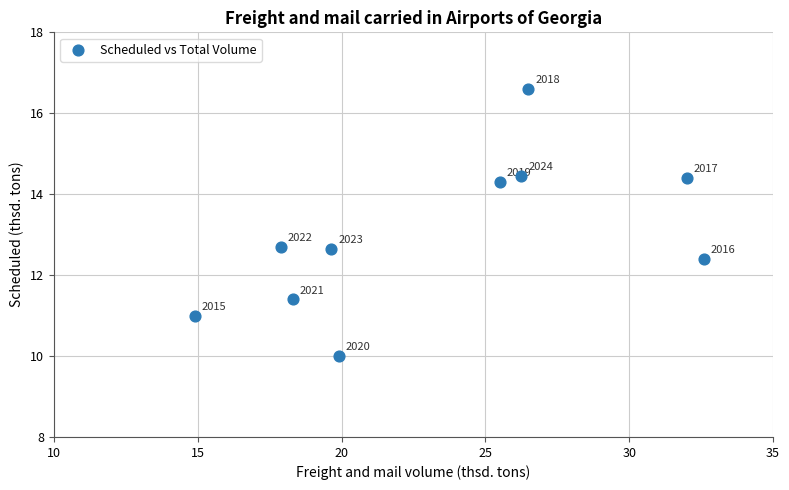

What Y value in the scatter plot is closest to 13?

12.7